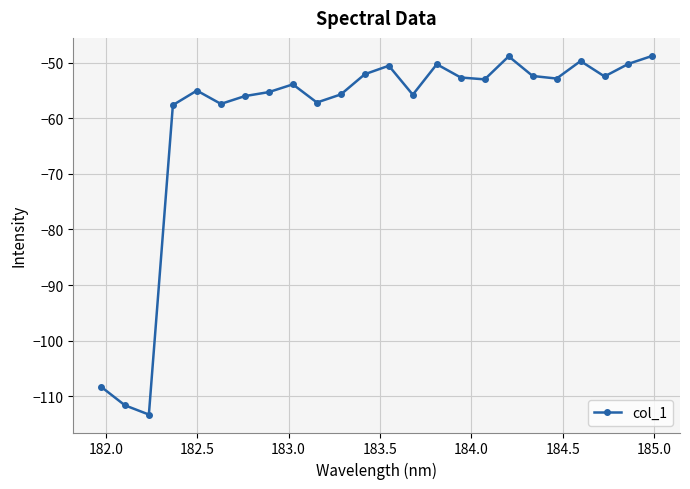

What is the value of the 17th point from the left?

-53.0